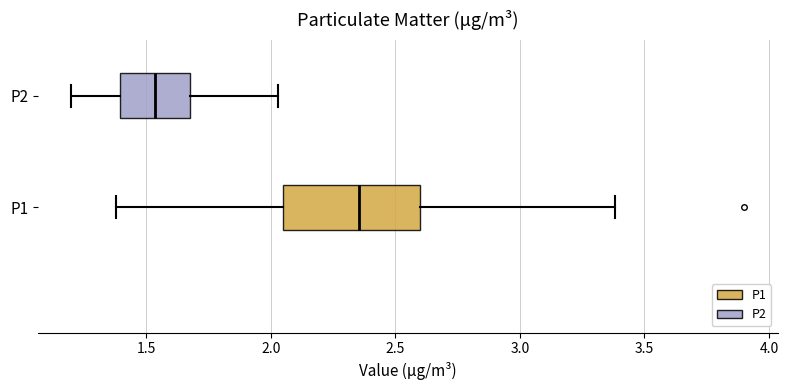

Comparing the boxes themselves (not the whiskers), which one is the widest?

P1